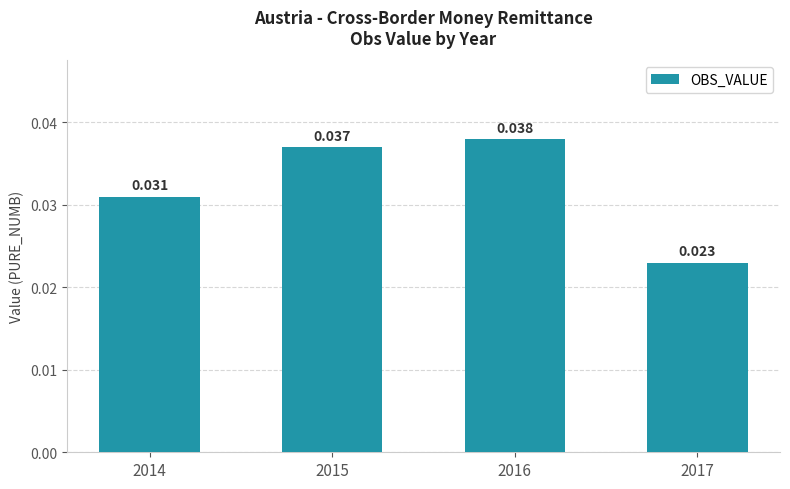

The chart shows a value of 0.0 at 2017. True or false?

False